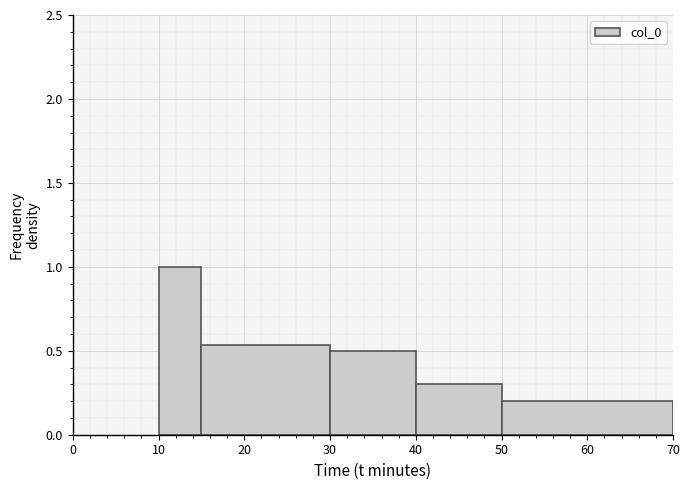

Over which range of the x-axis is the bar tallest?

10 to 15